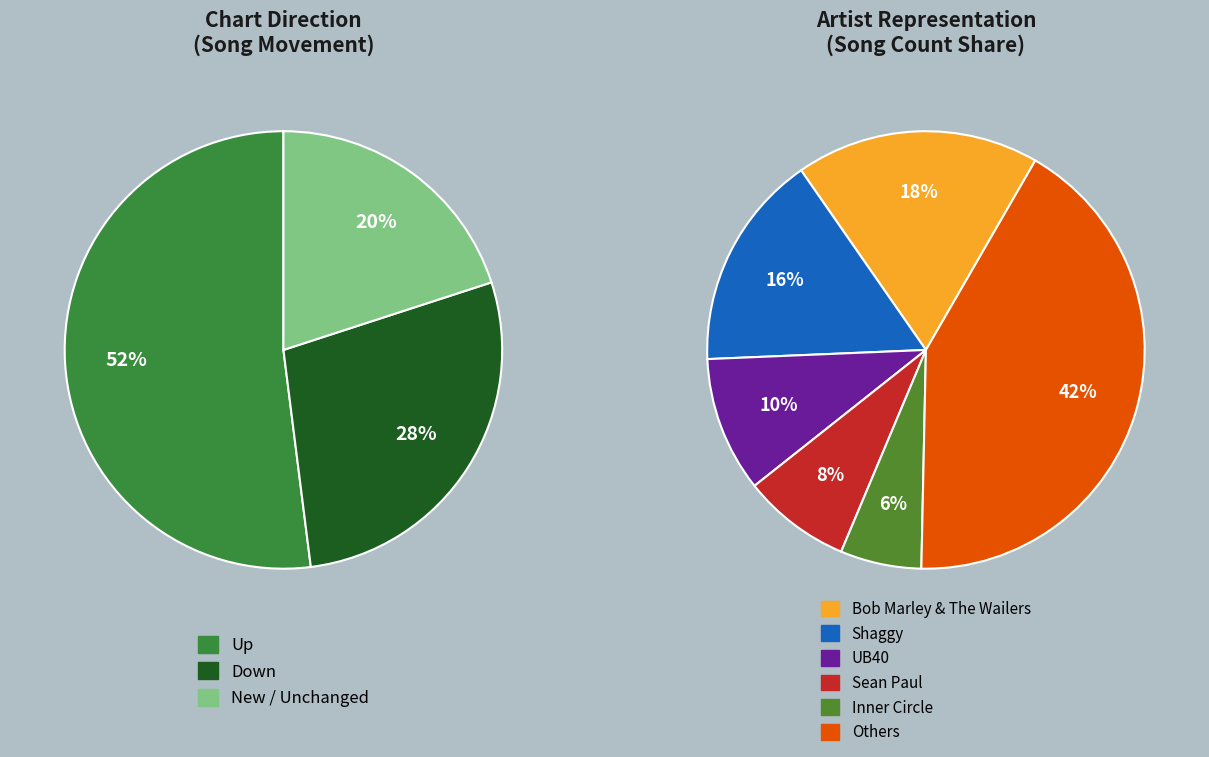

Combined, do - and up account for over 50%?

Yes